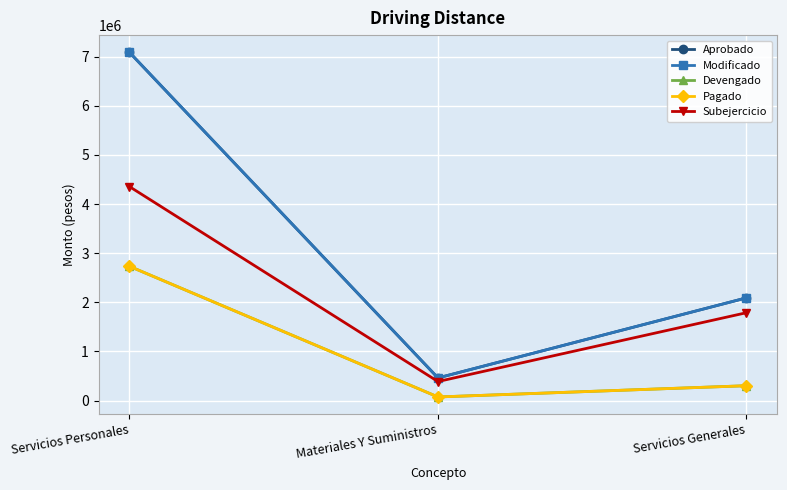

What is the sum of all Devengado values?

3107729.3